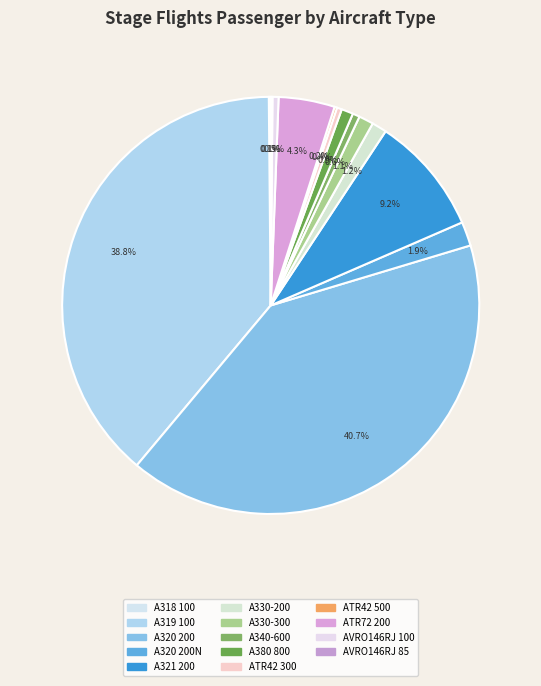

Is it true that AVRO146RJ 85 is 0% of the pie?

True